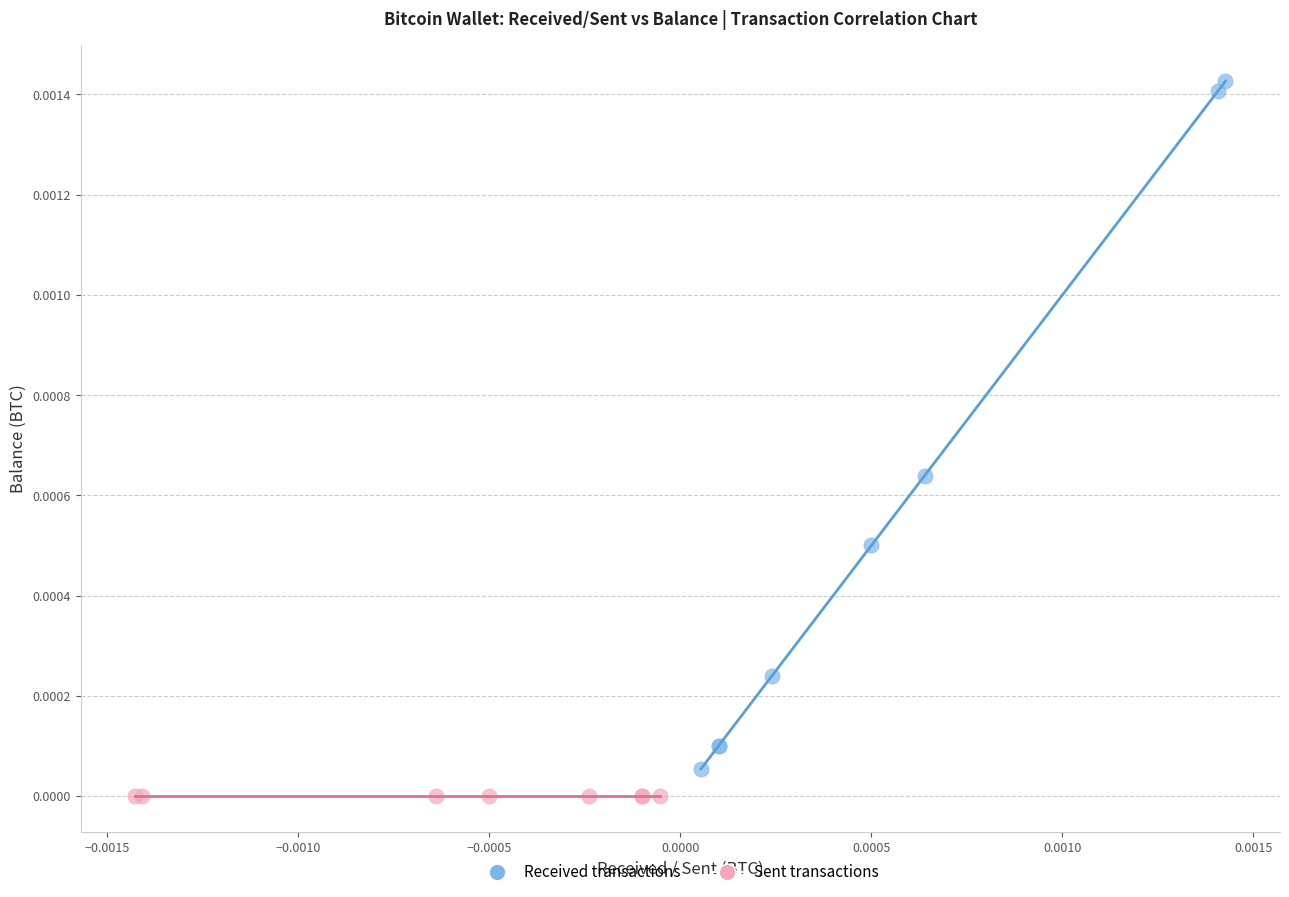

Which series reaches the maximum Y coordinate?

Received transactions